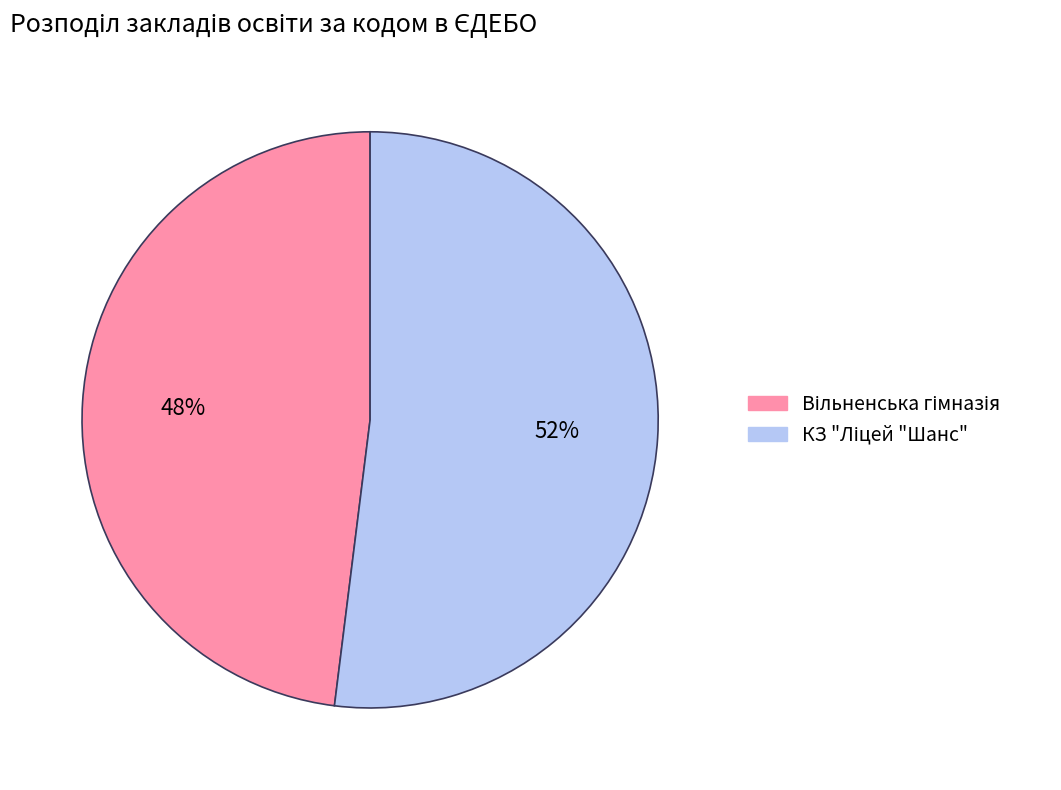

To the nearest percent, what is the average slice percentage?

50%